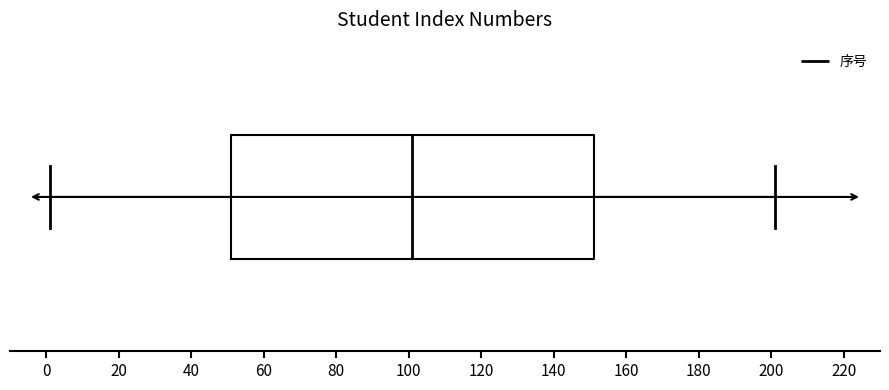

Transcribe this box plot: give where the median line is, the range the box spans, and where the two whiskers end, as read against the x-axis. The values are not printed on the chart, so give them approximately, as read against the axis.

median 102, box 52 to 152, whiskers 2 to 202